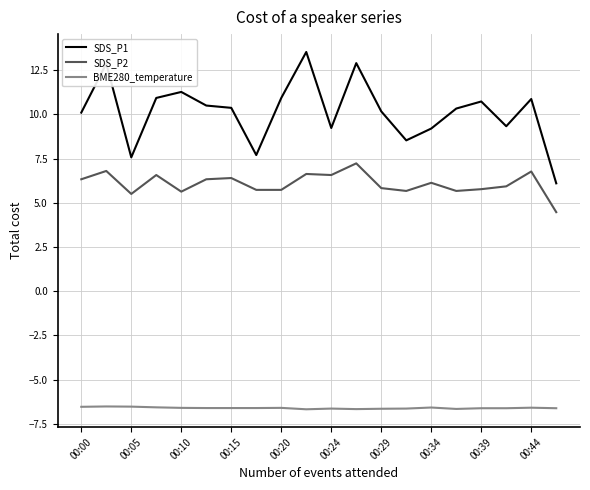

What is the difference between the maximum and minimum values in the SDS_P1 series?

7.4